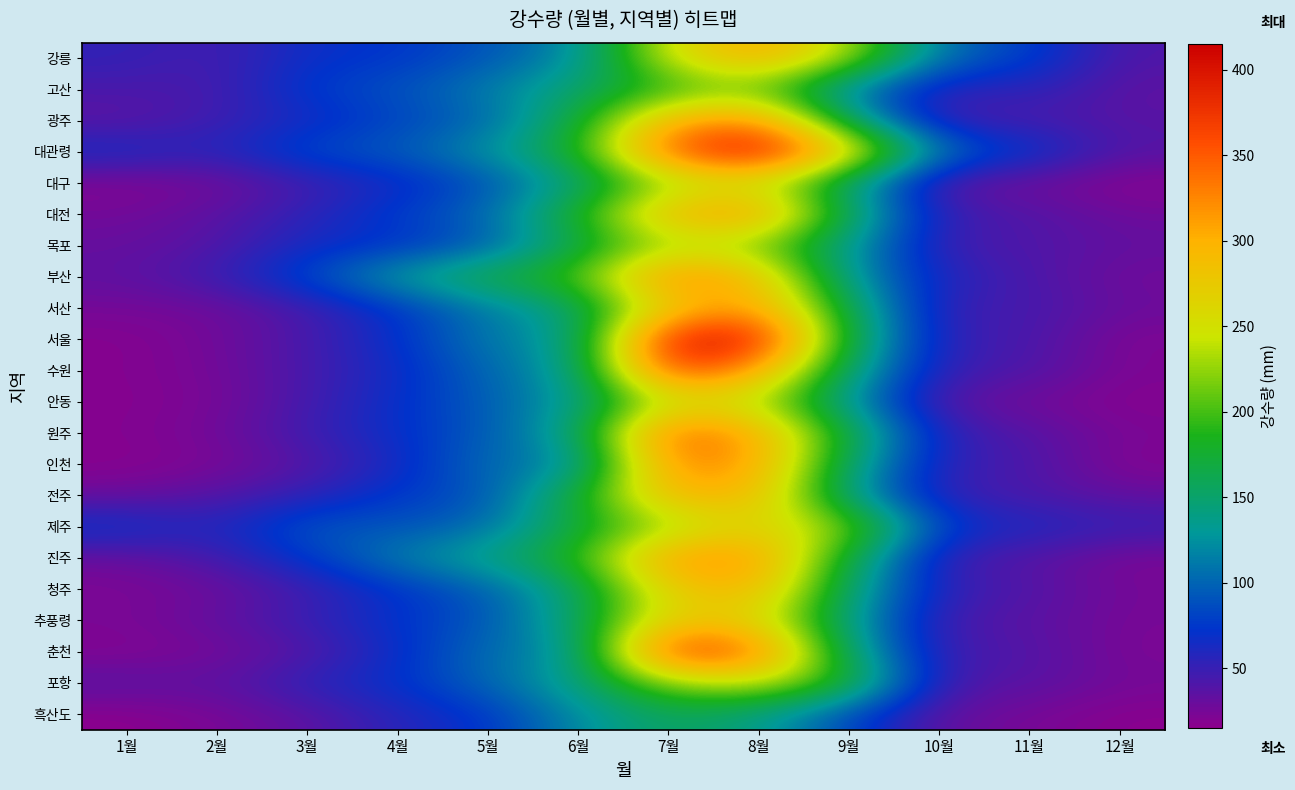

Reading right to left, transcribe all the data shown in this chart.

강릉: 12월=40.3	11월=79.6	10월=104.6	9월=234.5	8월=309.7	7월=252.9	6월=120.4	5월=91.0	4월=72.9	3월=68.6	2월=43.9	1월=53.1
고산: 12월=34.5	11월=57.2	10월=49.3	9월=109.6	8월=210.4	7월=188.0	6월=150.4	5월=114.1	4월=88.7	3월=77.5	2월=42.7	1월=42.8
광주: 12월=37.0	11월=43.9	10월=42.5	9월=148.0	8월=328.0	7월=304.5	6월=169.3	5월=98.5	4월=81.8	3월=61.9	2월=47.8	1월=34.2
대관령: 12월=39.2	11월=74.4	10월=104.8	9월=282.3	8월=413.1	7월=356.9	6월=178.7	5월=127.3	4월=93.7	3월=87.5	2월=53.8	1월=66.6
대구: 12월=17.5	11월=28.1	10월=30.7	9월=139.9	8월=243.4	7월=224.7	6월=143.2	5월=87.2	4월=62.4	3월=44.7	2월=25.1	1월=19.2
대전: 12월=27.7	11월=40.9	10월=49.1	9월=158.1	8월=323.3	7월=301.4	6월=182.9	5월=102.6	4월=78.7	3월=54.5	2월=35.7	1월=26.5
목포: 12월=33.0	11월=41.1	10월=44.7	9월=131.4	8월=216.4	7월=228.2	6월=164.4	5월=91.8	4월=69.4	3월=64.2	2월=38.4	1월=31.2
부산: 12월=26.3	11월=42.9	10월=58.7	9월=125.6	8월=292.3	7월=338.4	6월=197.6	5월=173.2	4월=136.6	3월=83.5	2월=48.9	1월=34.1
서산: 12월=29.9	11월=46.0	10월=46.4	9월=159.9	8월=316.8	7월=275.5	6월=147.1	5월=112.6	4월=72.1	3월=44.2	2월=26.7	1월=25.3
서울: 12월=20.9	11월=44.0	10월=50.5	9월=164.9	8월=399.4	7월=405.7	6월=132.9	5월=113.7	4월=70.1	3월=42.9	2월=26.9	1월=17.9
수원: 12월=22.3	11월=42.5	10월=48.6	9월=146.4	8월=310.0	7월=374.5	6월=134.7	5월=101.7	4월=64.6	3월=43.8	2월=25.5	1월=19.0
안동: 12월=18.0	11월=26.6	10월=33.7	9월=122.6	8월=237.0	7월=245.6	6월=132.4	5월=96.3	4월=69.3	3월=44.2	2월=23.5	1월=18.2
원주: 12월=23.5	11월=39.0	10월=53.0	9월=168.6	8월=305.7	7월=355.7	6월=144.5	5월=93.9	4월=69.1	3월=47.9	2월=26.9	1월=19.2
인천: 12월=18.8	11월=43.8	10월=51.2	9월=145.6	8월=312.7	7월=330.0	6월=112.8	5월=106.9	4월=60.9	3월=37.6	2월=22.5	1월=17.3
전주: 12월=32.3	11월=42.2	10월=48.4	9월=131.0	8월=294.4	7월=298.1	6월=177.7	5월=88.5	4월=76.4	3월=52.5	2월=38.2	1월=29.0
제주: 12월=52.1	11월=61.7	10월=74.8	9월=224.2	8월=268.3	7월=226.0	6월=170.9	5월=104.7	4월=88.3	3월=94.4	2월=55.2	1월=72.5
진주: 12월=22.6	11월=37.8	10월=44.1	9월=165.0	8월=321.0	7월=323.0	6월=187.4	5월=143.6	4월=116.7	3월=74.1	2월=44.3	1월=29.0
청주: 12월=25.2	11월=40.7	10월=53.4	9월=145.9	8월=300.6	7월=274.0	6월=149.5	5월=95.2	4월=71.3	3월=45.5	2월=27.8	1월=22.2
추풍령: 12월=24.0	11월=37.1	10월=41.8	9월=135.7	8월=263.7	7월=275.6	6월=151.8	5월=90.4	4월=72.9	3월=50.6	2월=33.5	1월=23.5
춘천: 12월=22.3	11월=41.2	10월=45.7	9월=144.4	8월=346.0	7월=386.5	6월=124.5	5월=106.5	4월=66.0	3월=37.3	2월=24.7	1월=19.1
포항: 12월=25.9	11월=38.3	10월=41.9	9월=183.1	8월=246.1	7월=222.0	6월=142.6	5월=101.6	4월=70.6	3월=57.0	2월=33.8	1월=39.2
흑산도: 12월=16.7	11월=24.5	10월=31.8	9월=82.2	8월=137.9	7월=158.2	6월=122.3	5월=71.7	4월=56.8	3월=34.2	2월=23.3	1월=15.5